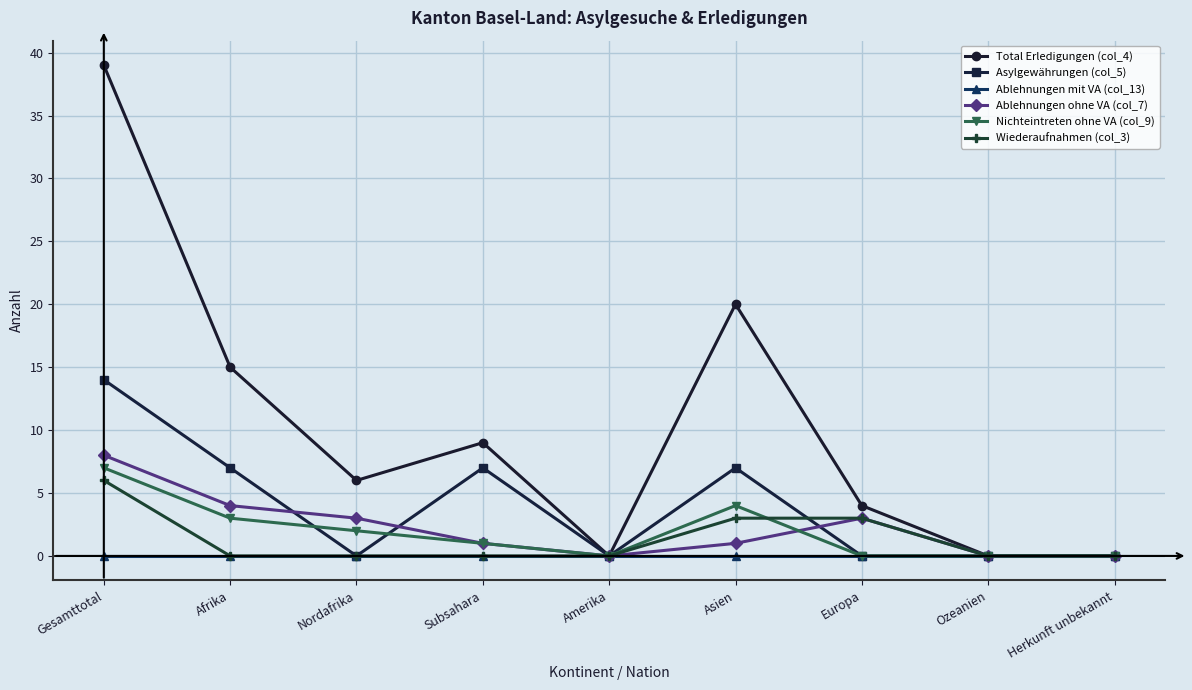

How many Ablehnungen ohne VA (col_7) values are between 0 and 3?

7